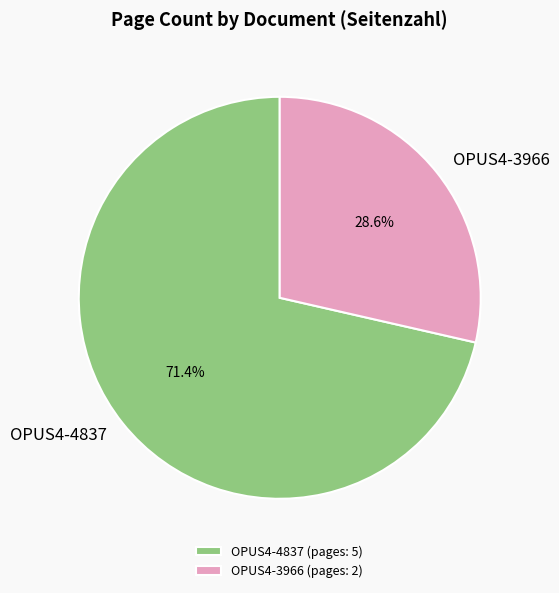

Is there any slice that represents more than half of the pie?

Yes